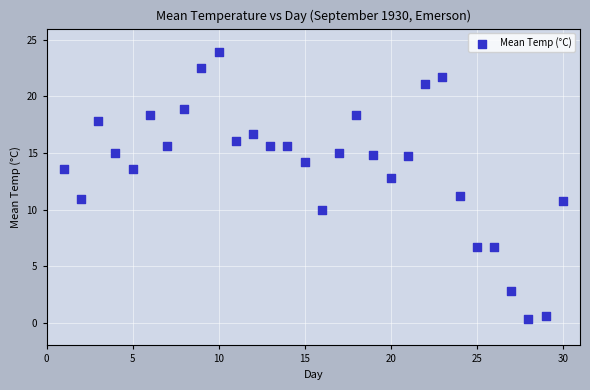

What is the range of Y values (max minus min)?

23.6